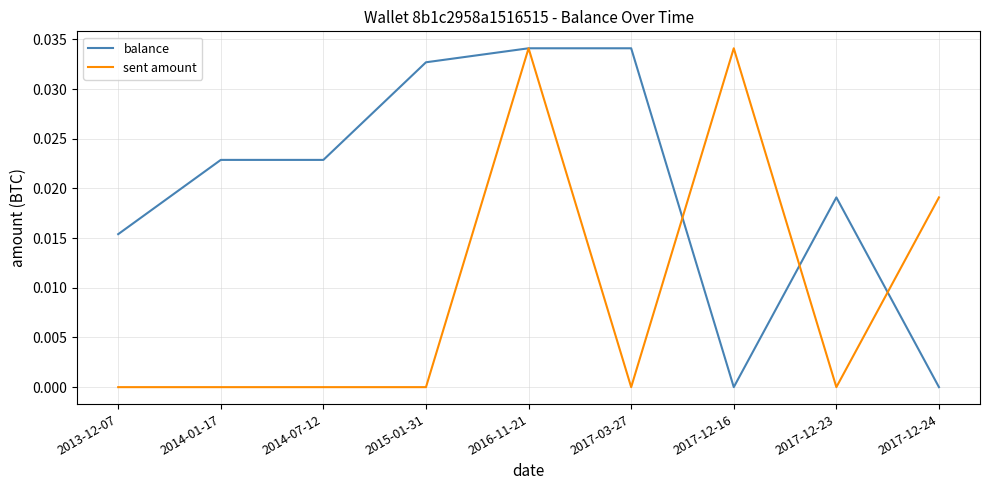

Does the chart display data point markers on the line(s)?

No